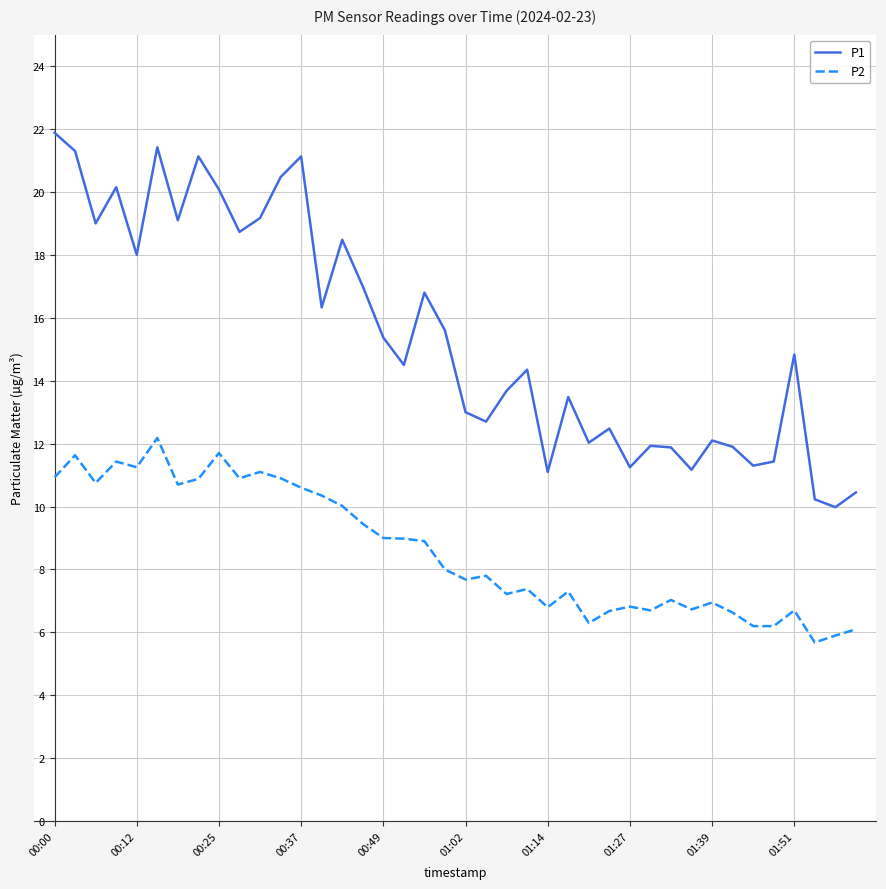

What are all the series names shown in the legend?

P1, P2